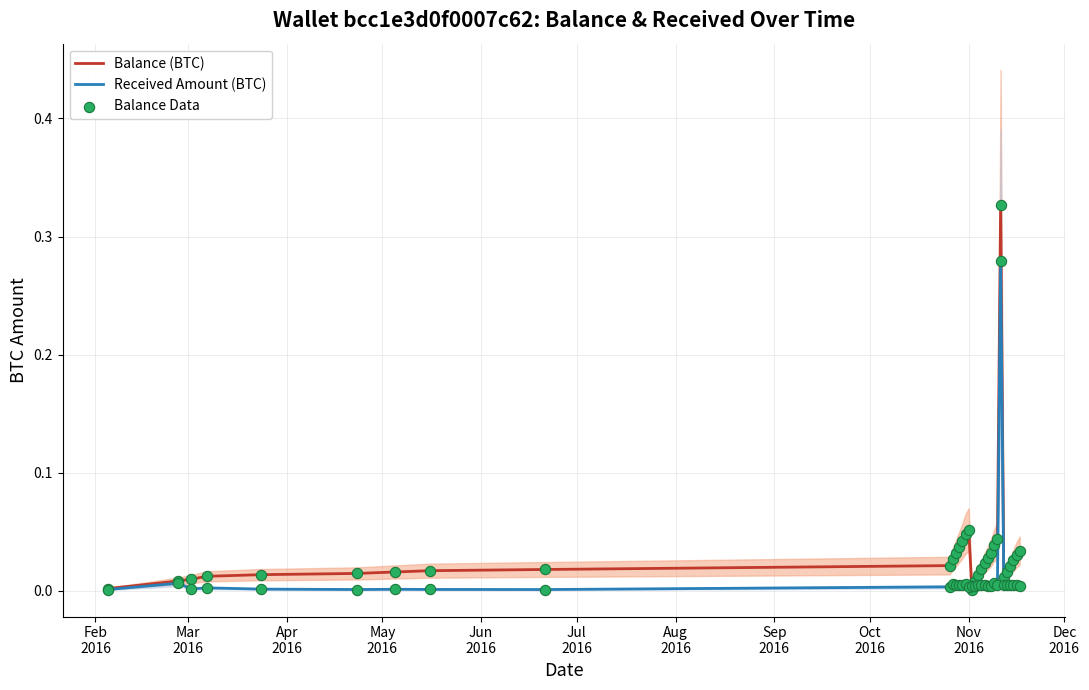

Which series reaches the maximum Y coordinate?

Balance (BTC)